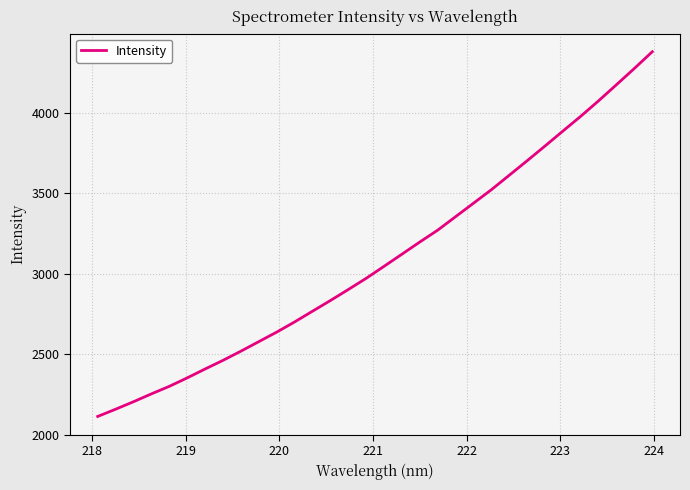

What is the difference between the maximum and minimum values?

2267.4